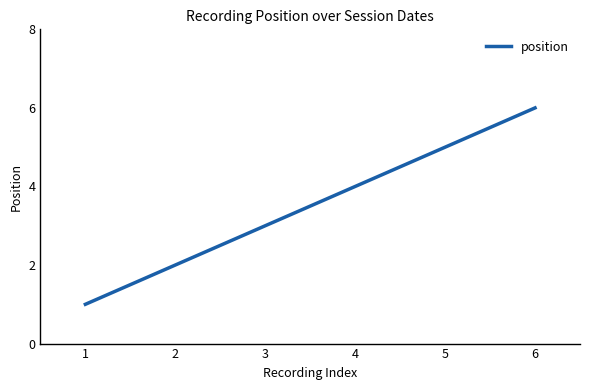

What is the greatest value displayed?

6.0